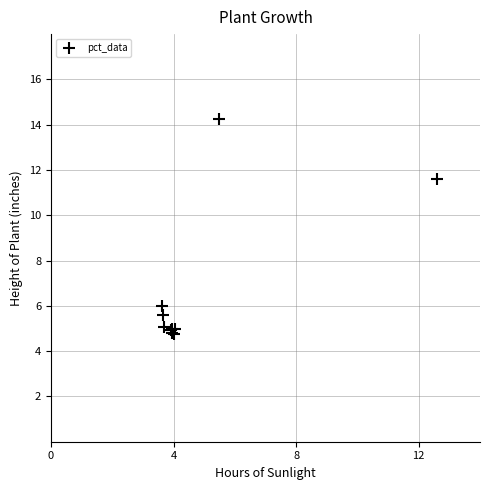

What Y value in the scatter plot is closest to 9?

11.6